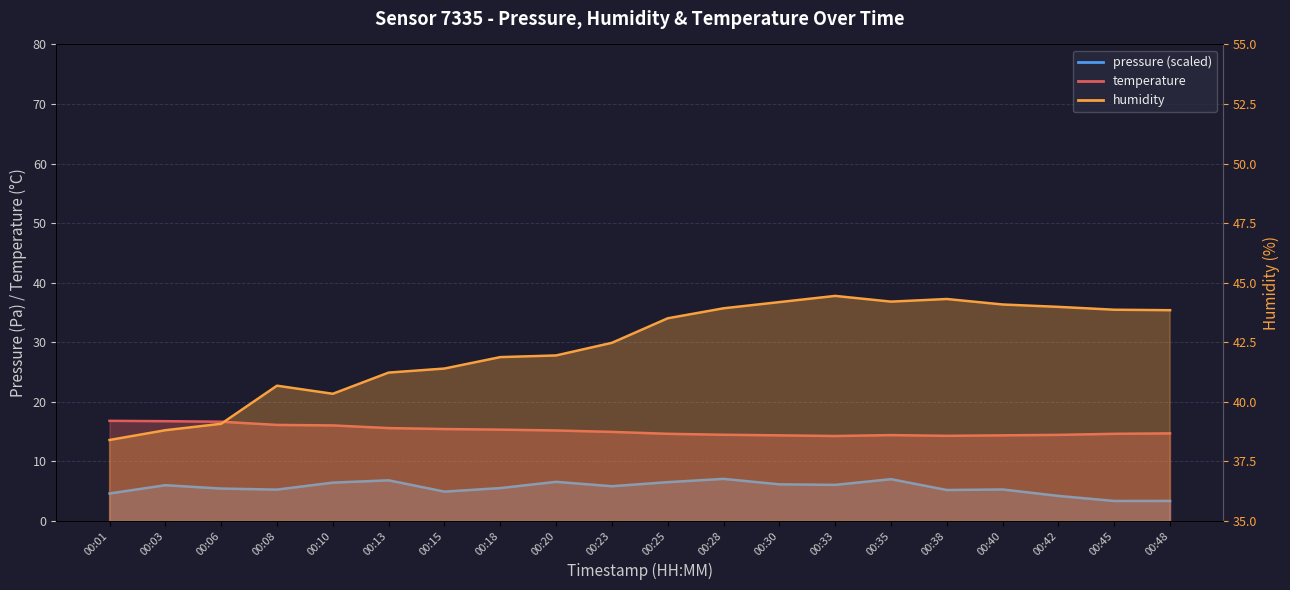

What is the spread (max minus min) of values at 00:25?

37.0